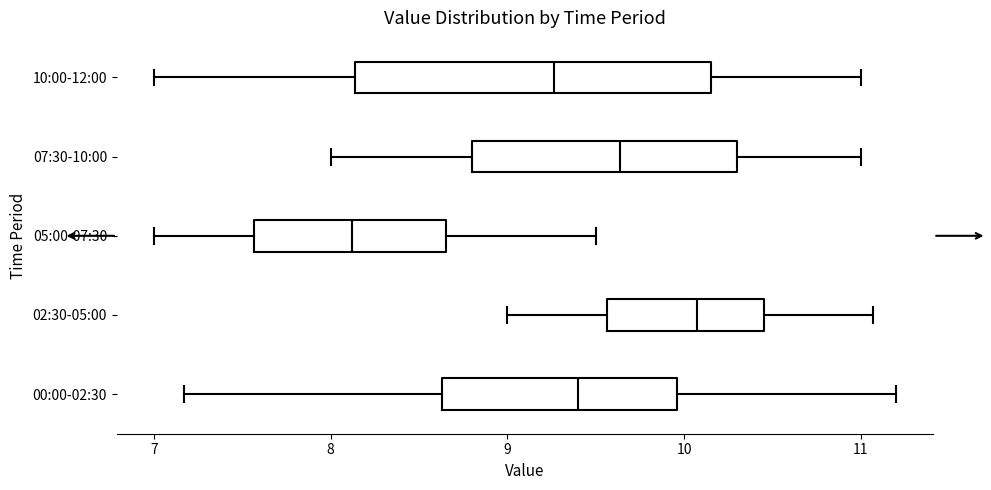

Where does the median line of the box for 02:30-05:00 sit on the x-axis? The values are not printed on the chart, so give them approximately, as read against the axis.

10.1